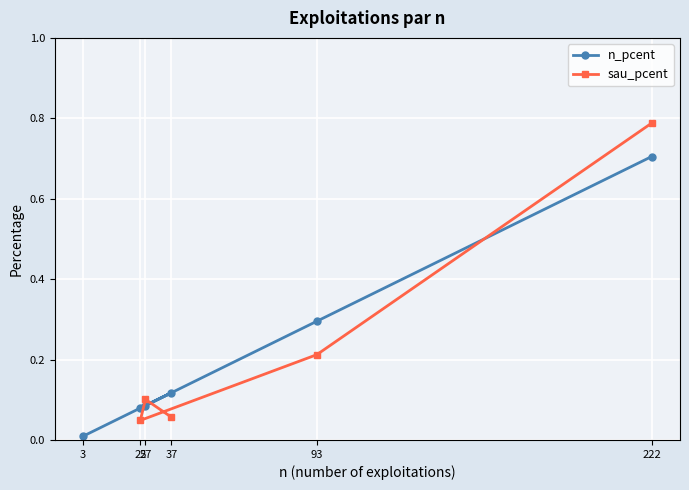

What is the difference between the maximum and minimum values?

0.7